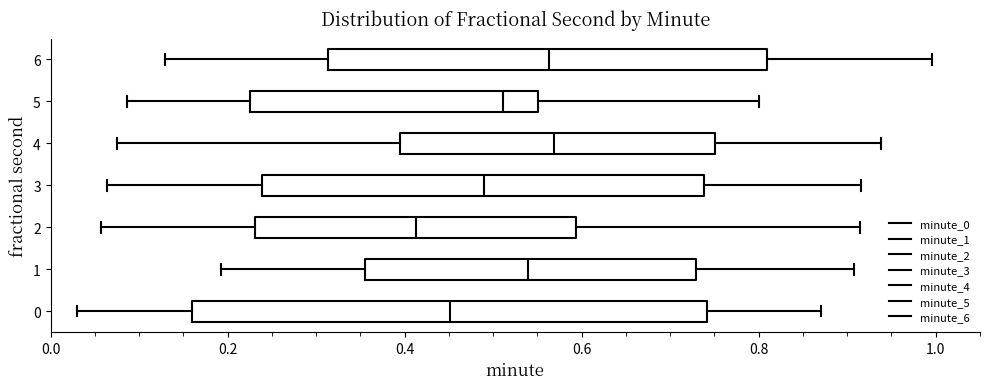

Reading bottom to top, read every box against the x-axis: the position of its median line, the range the box covers, and the ends of its whiskers. The values are not printed on the chart, so give them approximately, as read against the axis.

0: median 0.46, box 0.16 to 0.74, whiskers 0.04 to 0.88
1: median 0.54, box 0.36 to 0.72, whiskers 0.20 to 0.90
2: median 0.42, box 0.24 to 0.60, whiskers 0.06 to 0.92
3: median 0.48, box 0.24 to 0.74, whiskers 0.06 to 0.92
4: median 0.56, box 0.40 to 0.76, whiskers 0.08 to 0.94
5: median 0.52, box 0.22 to 0.56, whiskers 0.08 to 0.80
6: median 0.56, box 0.32 to 0.80, whiskers 0.12 to 1.00